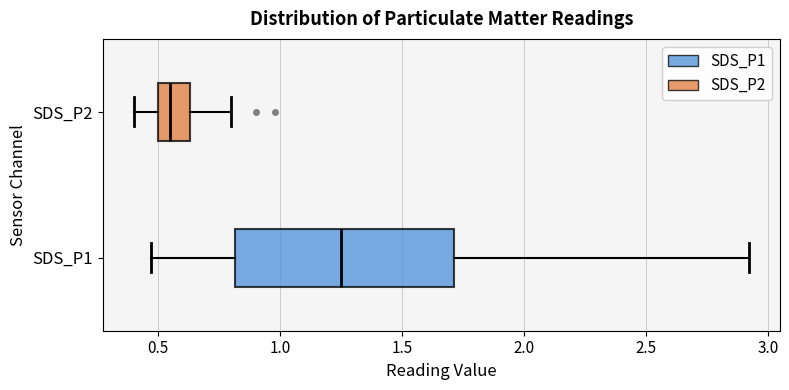

Comparing the boxes themselves (not the whiskers), which one is the widest?

SDS_P1